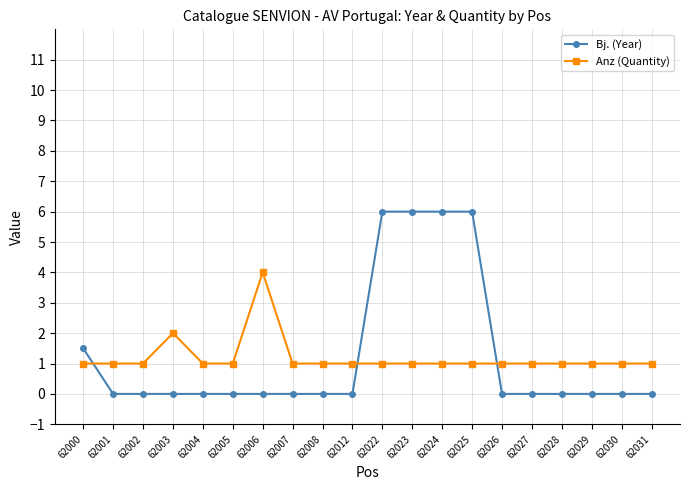

What is the greatest value displayed?

6.0